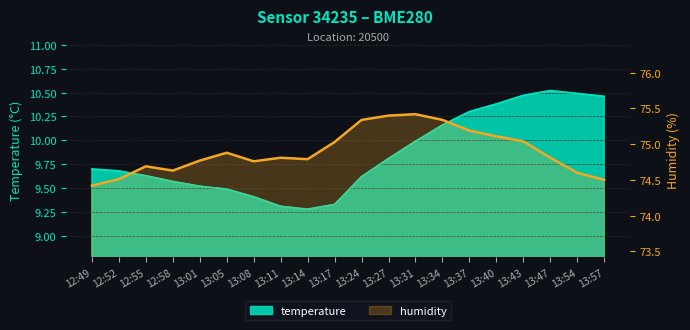

Where is the first local maximum?

12:55